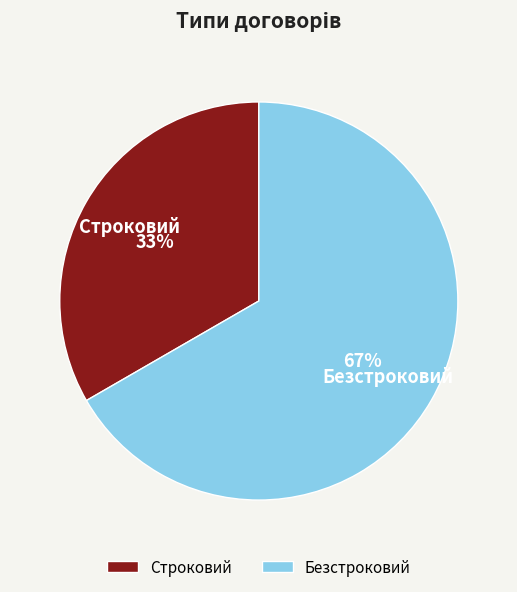

Count the number of slices in the pie.

2